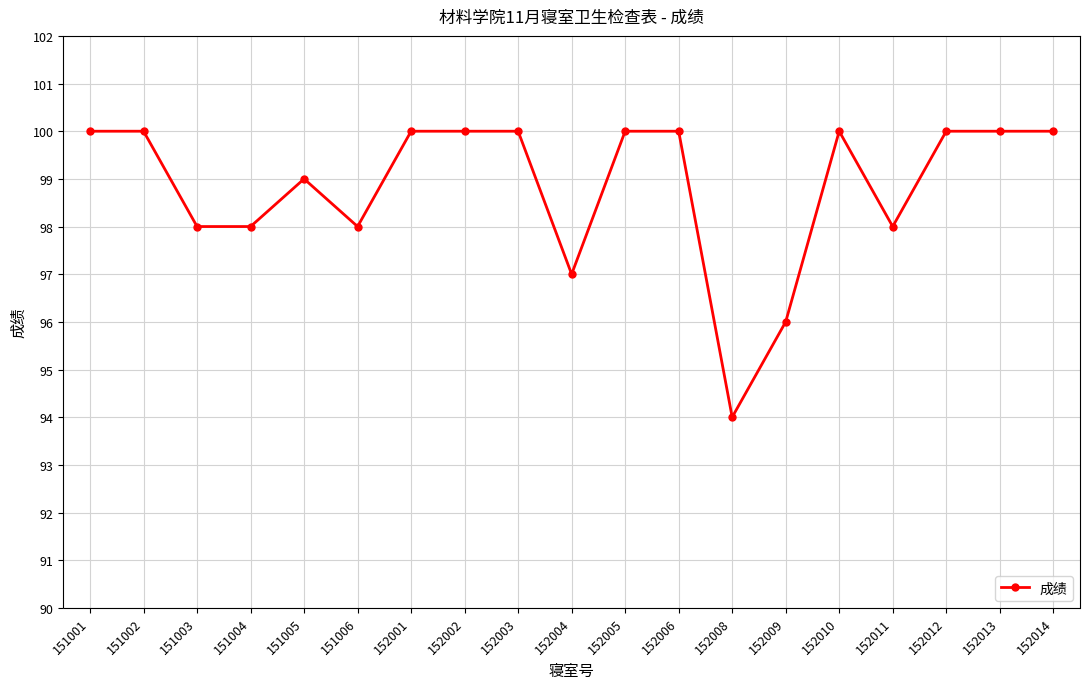

True or false: the data shows 42 at 151001.

False